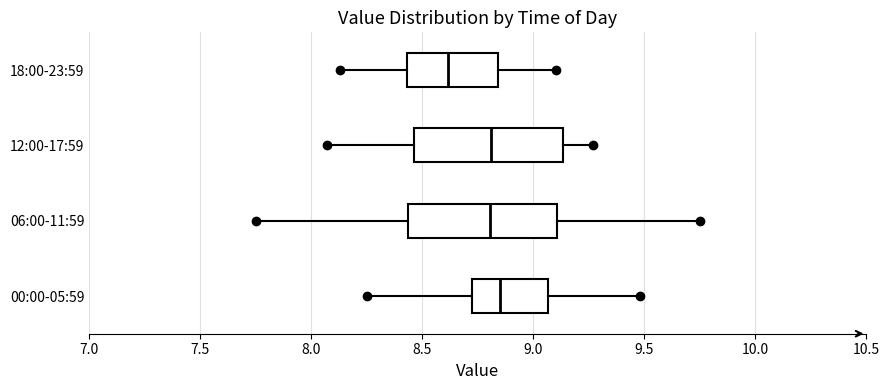

Which box has the furthest to the left median line?

18:00-23:59